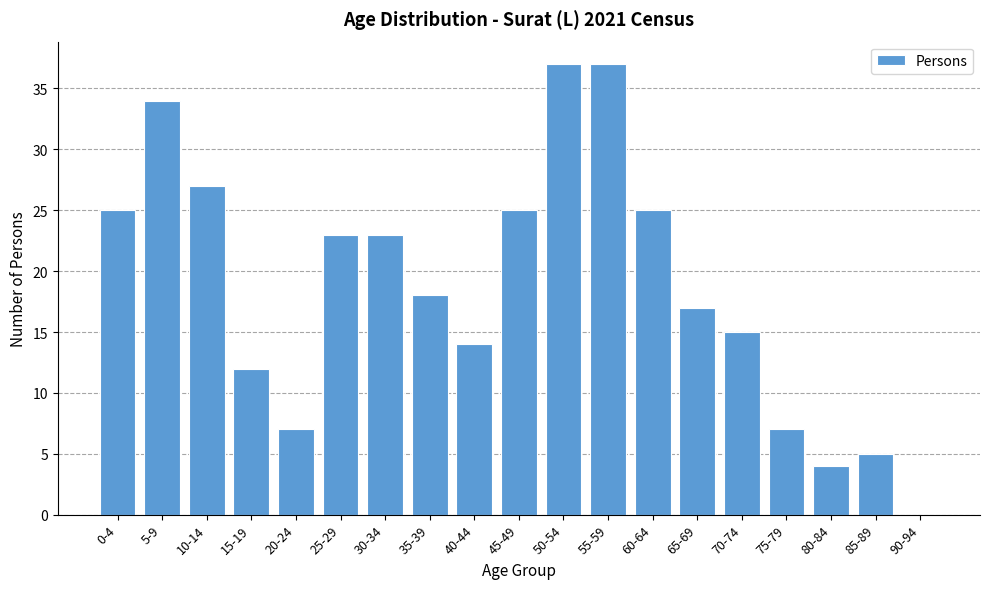

Reading left to right, transcribe all the data shown in this chart.

0-4=25	5-9=34	10-14=27	15-19=12	20-24=7	25-29=23	30-34=23	35-39=18	40-44=14	45-49=25	50-54=37	55-59=37	60-64=25	65-69=17	70-74=15	75-79=7	80-84=4	85-89=5	90-94=0